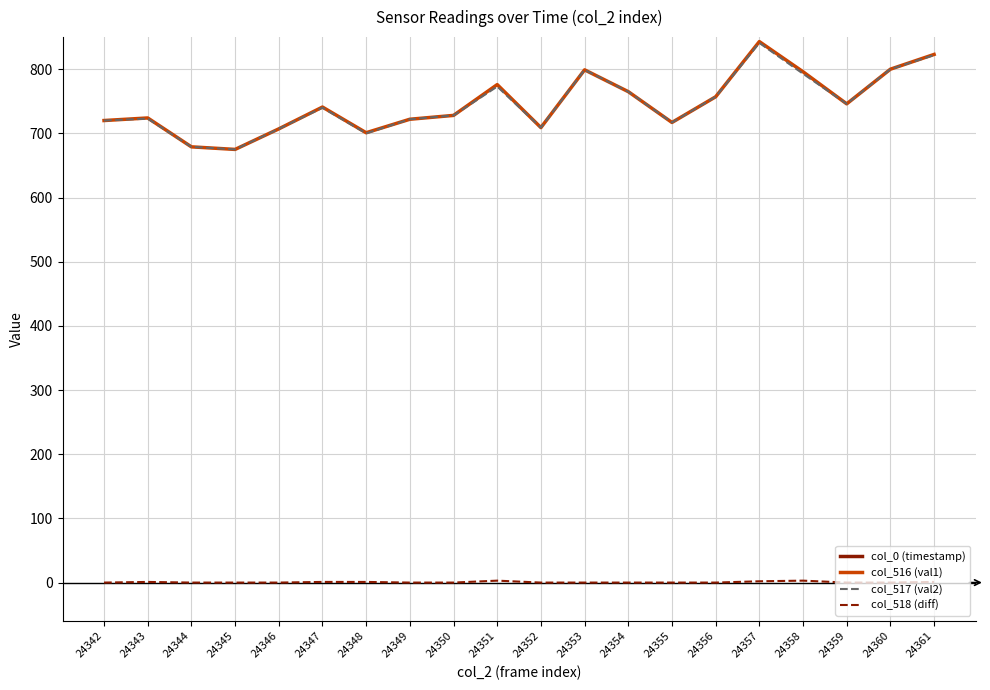

What is the value of the col_518 (diff) point at the 10th from the left?

3.0